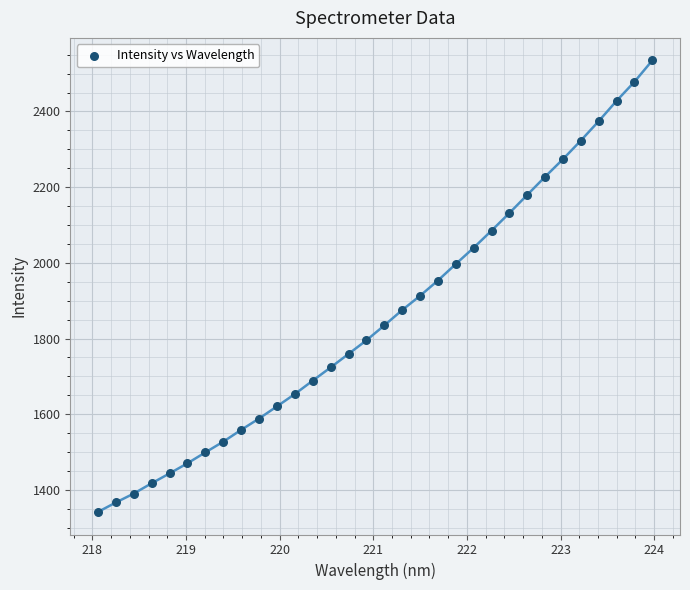

What is the range of Y values (max minus min)?

1193.0